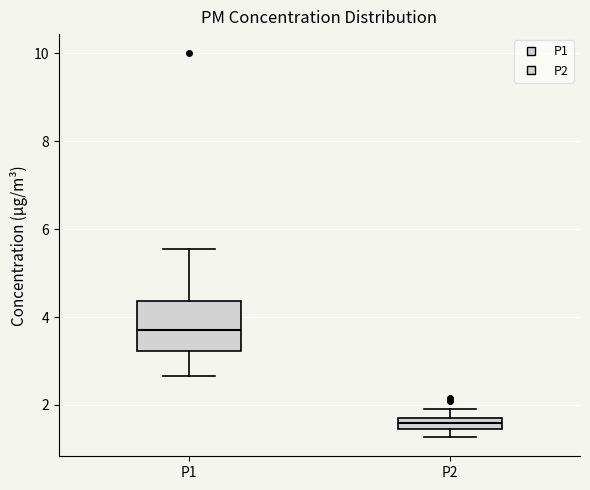

Comparing the boxes themselves (not the whiskers), which one is the tallest?

P1